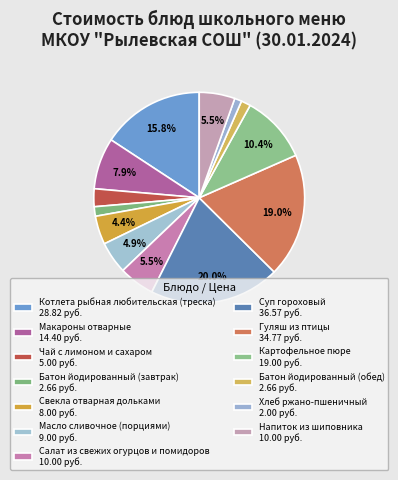

How many slices are in this pie chart?

13